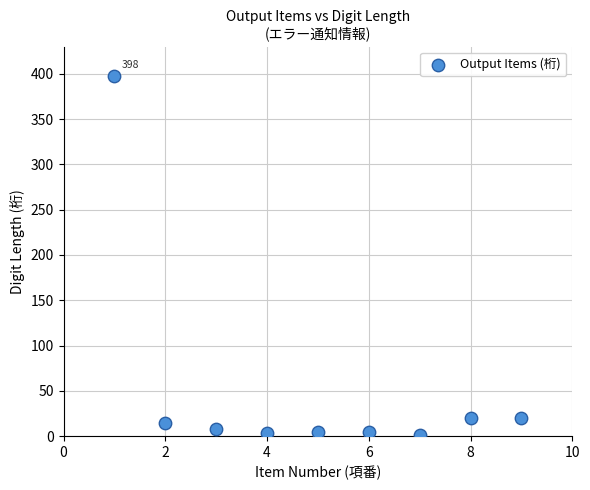

What is the average Y value?

53